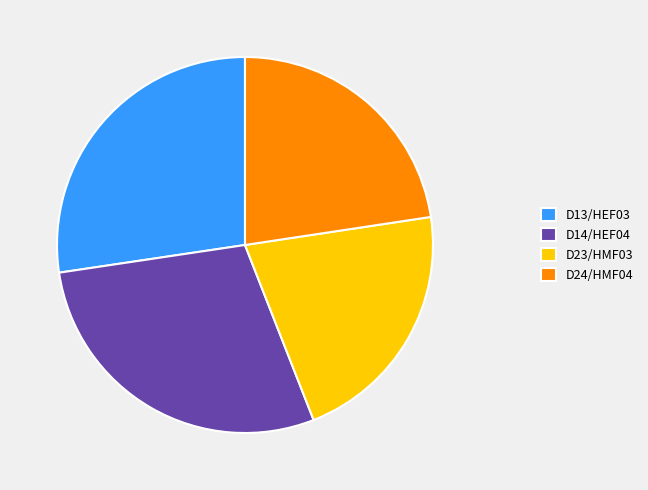

Count the number of slices in the pie.

4